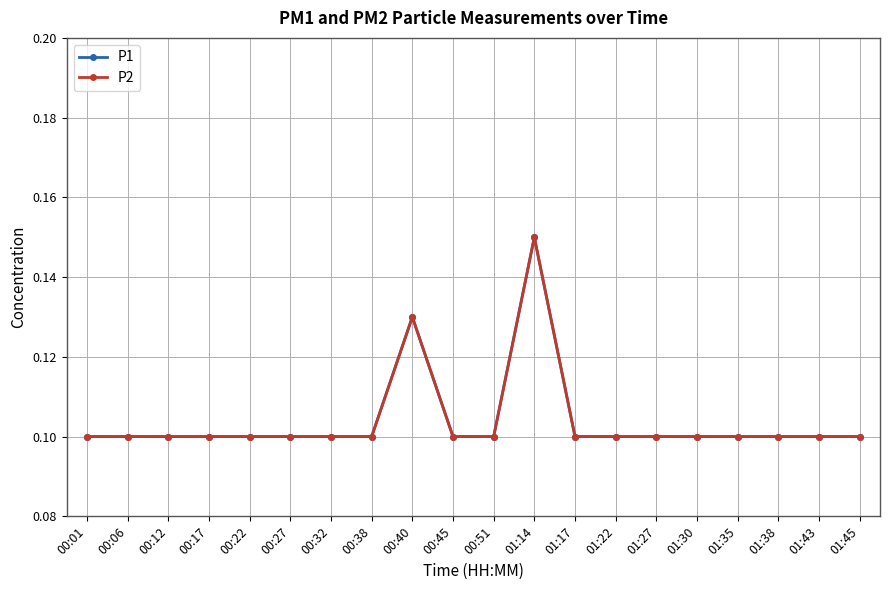

Does the chart have visible grid lines?

Yes